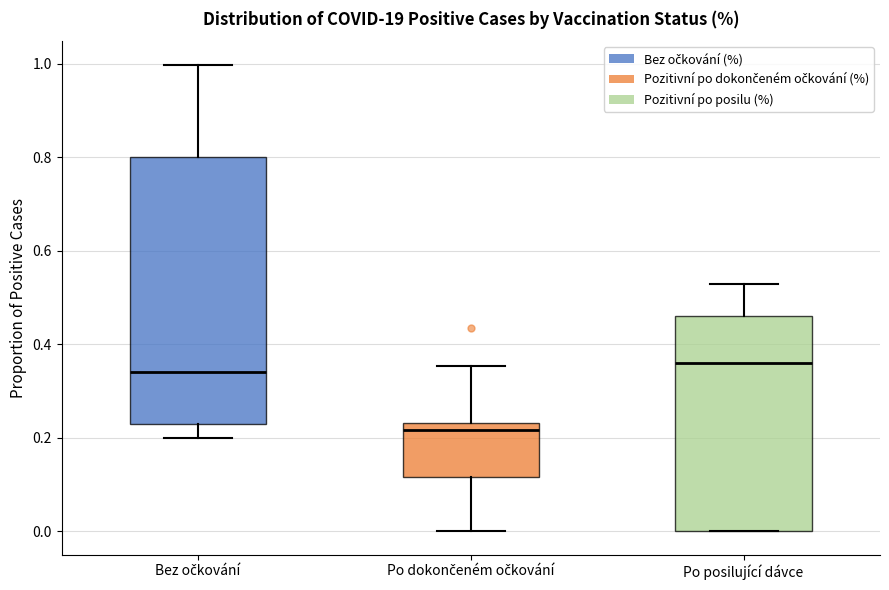

Which box's median line is the lowest?

Po dokončeném očkování